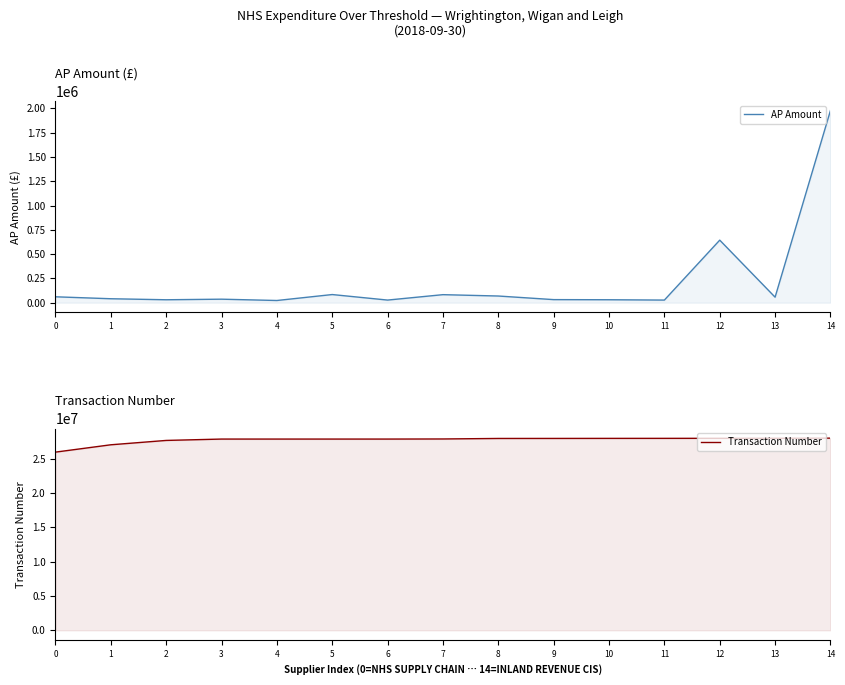

How many data points in AP Amount are above 40467?

8